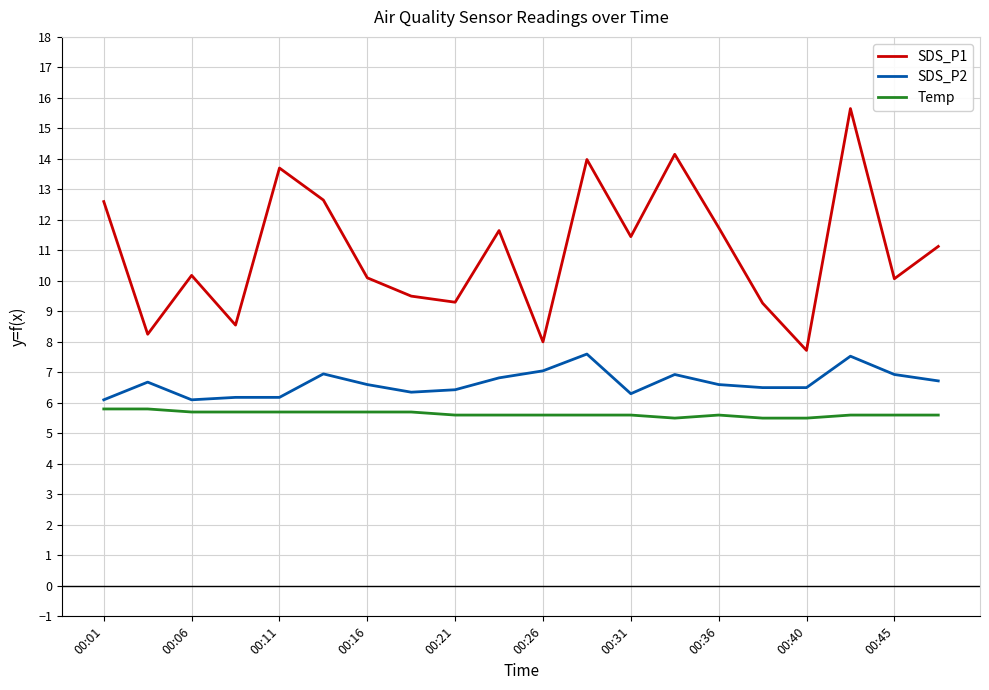

List the series in order of their overall mean, highest first.

SDS_P1, SDS_P2, Temp